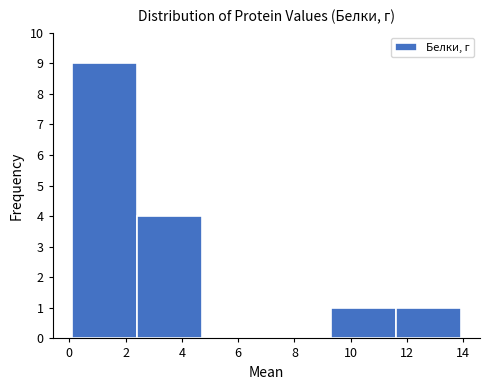

Over which range of the x-axis is the bar tallest?

0.1 to 2.4